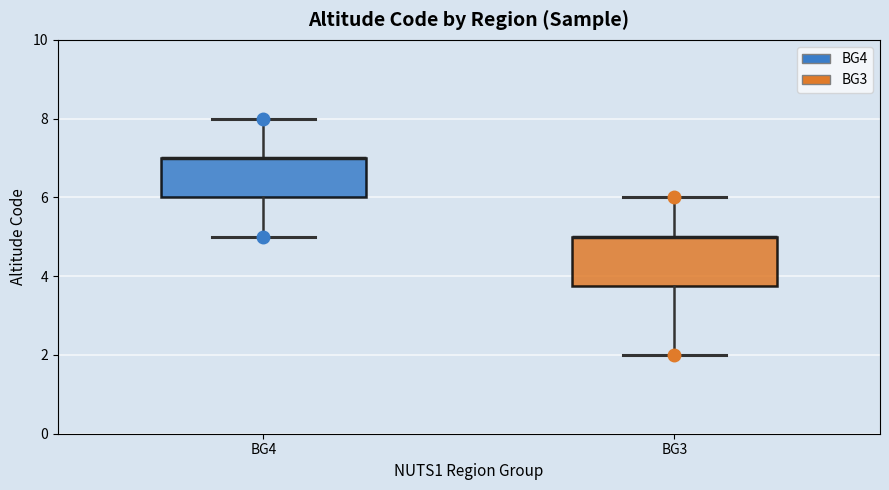

Comparing the boxes themselves (not the whiskers), which one is the tallest?

BG3